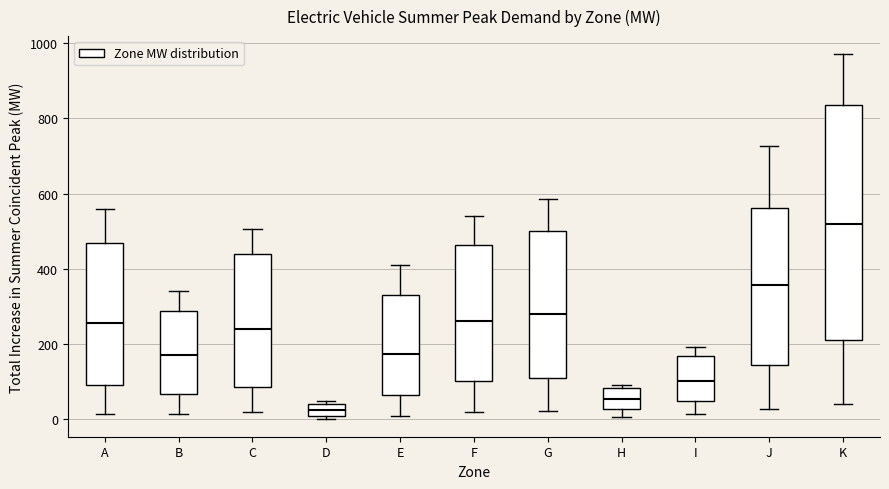

Which box's median line is the lowest?

D